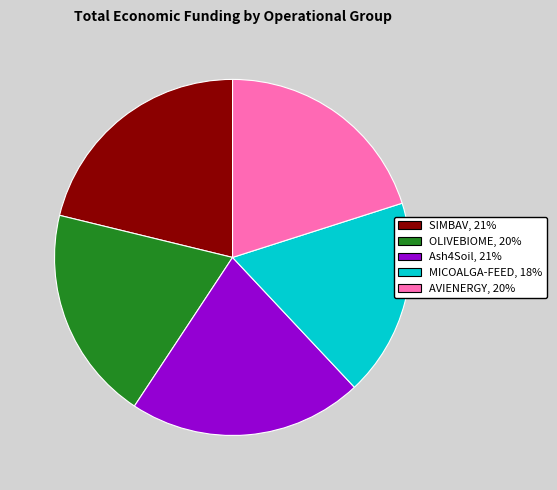

Between MICOALGA-FEED and Ash4Soil, which is larger?

Ash4Soil